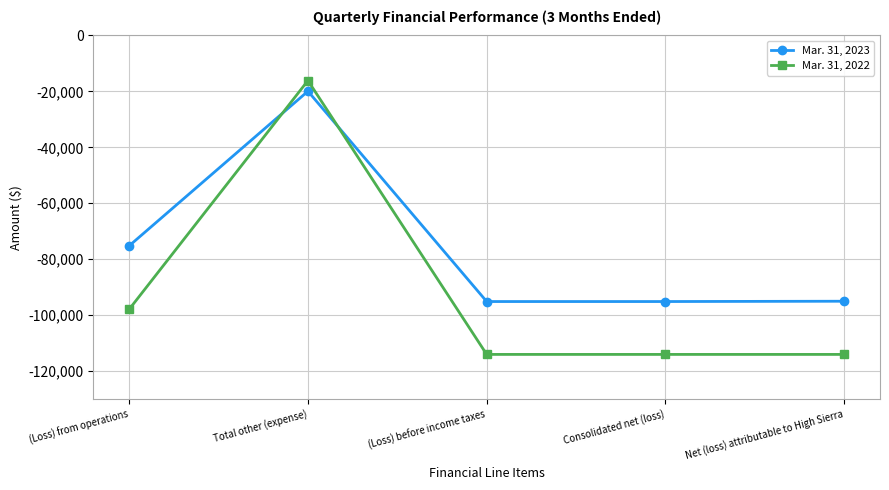

Where do Mar. 31, 2023 and Mar. 31, 2022 first cross each other?

(Loss) from operations and Total other (expense)